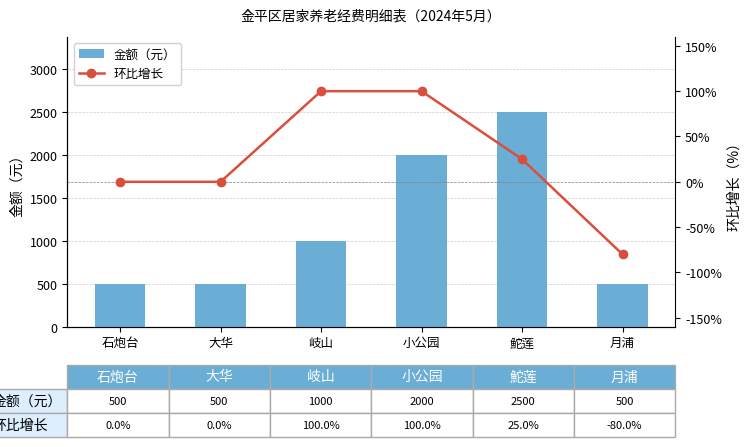

What is the sum of the 金额（元） values at 岐山 and 小公园?

3000